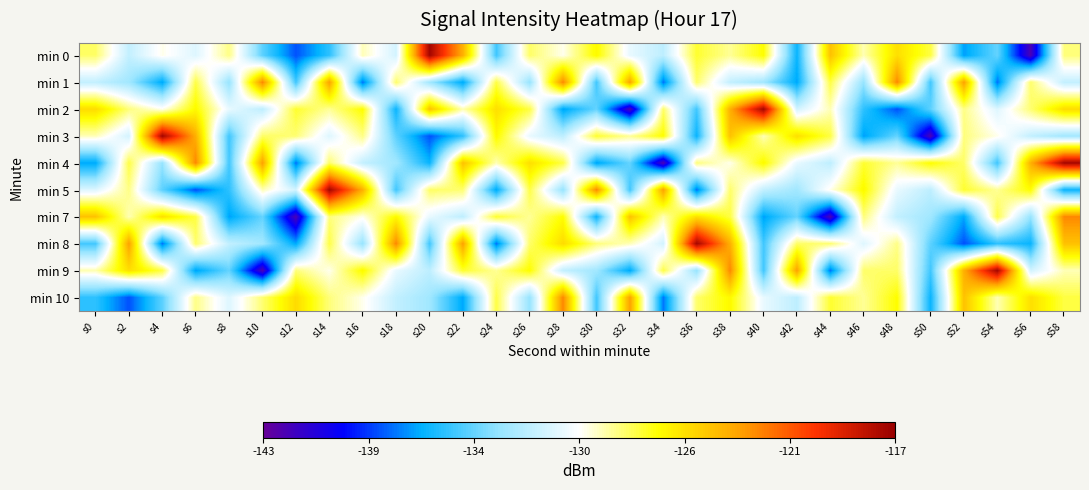

Reading left to right, transcribe all the data shown in this chart.

min 0: s0=-128.1	s2=-131.9	s4=-129.8	s6=-131.0	s8=-128.5	s10=-134.5	s12=-138.2	s14=-135.5	s16=-129.1	s18=-131.4	s20=-117.4	s22=-123.9	s24=-135.1	s26=-128.1	s28=-129.8	s30=-126.6	s32=-130.7	s34=-132.1	s36=-127.4	s38=-128.7	s40=-126.7	s42=-136.3	s44=-124.6	s46=-129.1	s48=-125.6	s50=-127.6	s52=-136.8	s54=-134.4	s56=-142.1	s58=-128.3
min 1: s0=-131.9	s2=-133.0	s4=-136.7	s6=-127.6	s8=-133.3	s10=-122.7	s12=-135.1	s14=-123.4	s16=-137.6	s18=-128.1	s20=-133.0	s22=-136.7	s24=-127.6	s26=-133.3	s28=-122.7	s30=-135.1	s32=-123.4	s34=-137.6	s36=-128.1	s38=-131.9	s40=-133.0	s42=-136.7	s44=-127.6	s46=-133.3	s48=-122.7	s50=-135.1	s52=-123.4	s54=-137.6	s56=-128.1	s58=-131.9
min 2: s0=-125.5	s2=-128.3	s4=-129.8	s6=-126.6	s8=-130.7	s10=-132.1	s12=-127.4	s14=-128.7	s16=-126.7	s18=-136.3	s20=-124.6	s22=-129.1	s24=-125.6	s26=-127.6	s28=-136.8	s30=-134.4	s32=-142.1	s34=-128.1	s36=-135.1	s38=-123.9	s40=-117.4	s42=-131.4	s44=-129.1	s46=-135.5	s48=-138.2	s50=-134.5	s52=-128.5	s54=-131.0	s56=-128.2	s58=-125.5
min 3: s0=-129.1	s2=-131.4	s4=-117.4	s6=-123.9	s8=-135.1	s10=-128.1	s12=-128.2	s14=-131.0	s16=-128.5	s18=-134.5	s20=-138.2	s22=-135.5	s24=-126.6	s26=-130.7	s28=-132.1	s30=-127.4	s32=-128.7	s34=-126.7	s36=-136.3	s38=-124.6	s40=-129.1	s42=-125.6	s44=-127.6	s46=-136.8	s48=-134.4	s50=-142.1	s52=-128.3	s54=-129.8	s56=-131.9	s58=-133.0
min 4: s0=-136.7	s2=-127.6	s4=-133.3	s6=-122.7	s8=-135.1	s10=-123.4	s12=-137.6	s14=-128.1	s16=-131.9	s18=-133.0	s20=-136.3	s22=-124.6	s24=-129.1	s26=-125.6	s28=-127.6	s30=-136.8	s32=-134.4	s34=-142.1	s36=-128.3	s38=-129.8	s40=-126.6	s42=-130.7	s44=-132.1	s46=-127.4	s48=-128.7	s50=-126.7	s52=-128.1	s54=-135.1	s56=-123.9	s58=-117.4
min 5: s0=-131.0	s2=-128.5	s4=-134.5	s6=-138.2	s8=-135.5	s10=-129.1	s12=-131.4	s14=-117.4	s16=-123.9	s18=-135.1	s20=-128.1	s22=-128.2	s24=-136.7	s26=-127.6	s28=-133.3	s30=-122.7	s32=-135.1	s34=-123.4	s36=-137.6	s38=-128.1	s40=-131.9	s42=-133.0	s44=-129.8	s46=-126.6	s48=-130.7	s50=-132.1	s52=-127.4	s54=-128.7	s56=-126.7	s58=-136.3
min 7: s0=-124.6	s2=-129.1	s4=-125.6	s6=-127.6	s8=-136.8	s10=-134.4	s12=-142.1	s14=-128.3	s16=-129.8	s18=-126.6	s20=-130.7	s22=-132.1	s24=-127.4	s26=-128.7	s28=-126.7	s30=-136.3	s32=-124.6	s34=-129.1	s36=-125.6	s38=-127.6	s40=-136.8	s42=-134.4	s44=-142.1	s46=-128.3	s48=-131.9	s50=-133.0	s52=-136.7	s54=-127.6	s56=-133.3	s58=-122.7
min 8: s0=-135.1	s2=-123.4	s4=-137.6	s6=-128.1	s8=-131.9	s10=-133.0	s12=-136.7	s14=-127.6	s16=-133.3	s18=-122.7	s20=-135.1	s22=-123.4	s24=-137.6	s26=-128.1	s28=-125.5	s30=-128.3	s32=-129.1	s34=-131.4	s36=-117.4	s38=-123.9	s40=-135.1	s42=-128.1	s44=-128.2	s46=-131.0	s48=-128.5	s50=-134.5	s52=-138.2	s54=-135.5	s56=-136.3	s58=-124.6
min 9: s0=-129.1	s2=-125.6	s4=-127.6	s6=-136.8	s8=-134.4	s10=-142.1	s12=-128.3	s14=-129.8	s16=-126.6	s18=-130.7	s20=-132.1	s22=-127.4	s24=-128.7	s26=-126.7	s28=-131.9	s30=-133.0	s32=-136.7	s34=-127.6	s36=-133.3	s38=-122.7	s40=-135.1	s42=-123.4	s44=-137.6	s46=-128.1	s48=-128.1	s50=-135.1	s52=-123.9	s54=-117.4	s56=-131.4	s58=-129.1
min 10: s0=-135.5	s2=-138.2	s4=-134.5	s6=-128.5	s8=-131.0	s10=-128.2	s12=-125.5	s14=-128.3	s16=-129.8	s18=-131.9	s20=-133.0	s22=-136.7	s24=-127.6	s26=-133.3	s28=-122.7	s30=-135.1	s32=-123.4	s34=-137.6	s36=-128.1	s38=-126.6	s40=-130.7	s42=-132.1	s44=-127.4	s46=-128.7	s48=-126.7	s50=-136.3	s52=-124.6	s54=-129.1	s56=-125.6	s58=-127.6